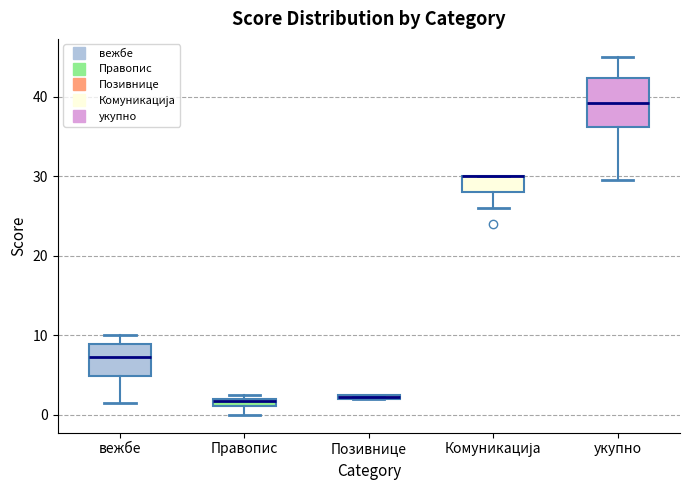

Where is the lower edge of the box for укупно on the y-axis? The values are not printed on the chart, so give them approximately, as read against the axis.

36